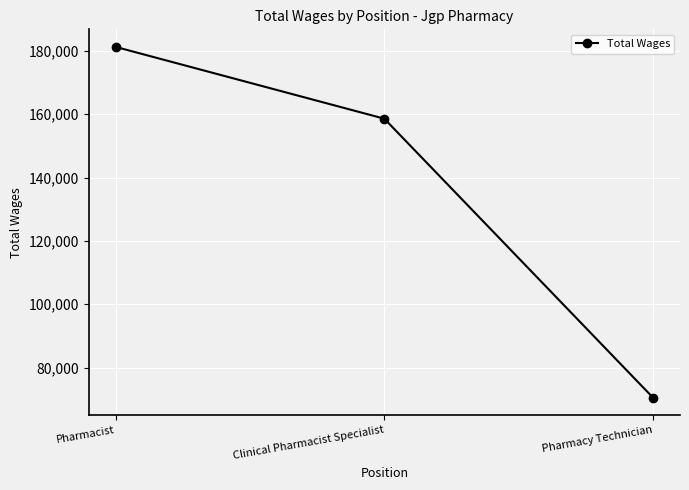

Is it true that the value at Clinical Pharmacist Specialist is 45045?

False